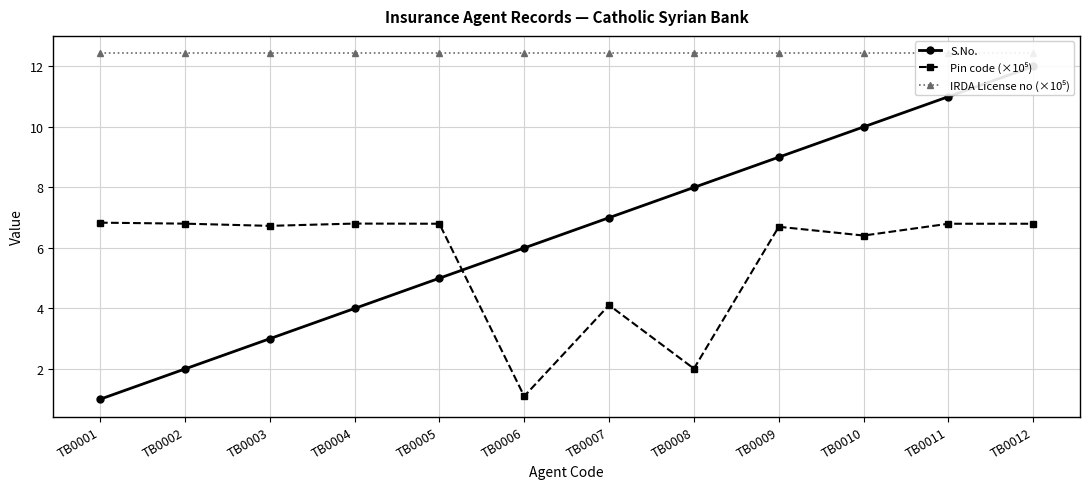

What is the difference between the maximum and minimum values in the Pin code (×10⁵) series?

5.7